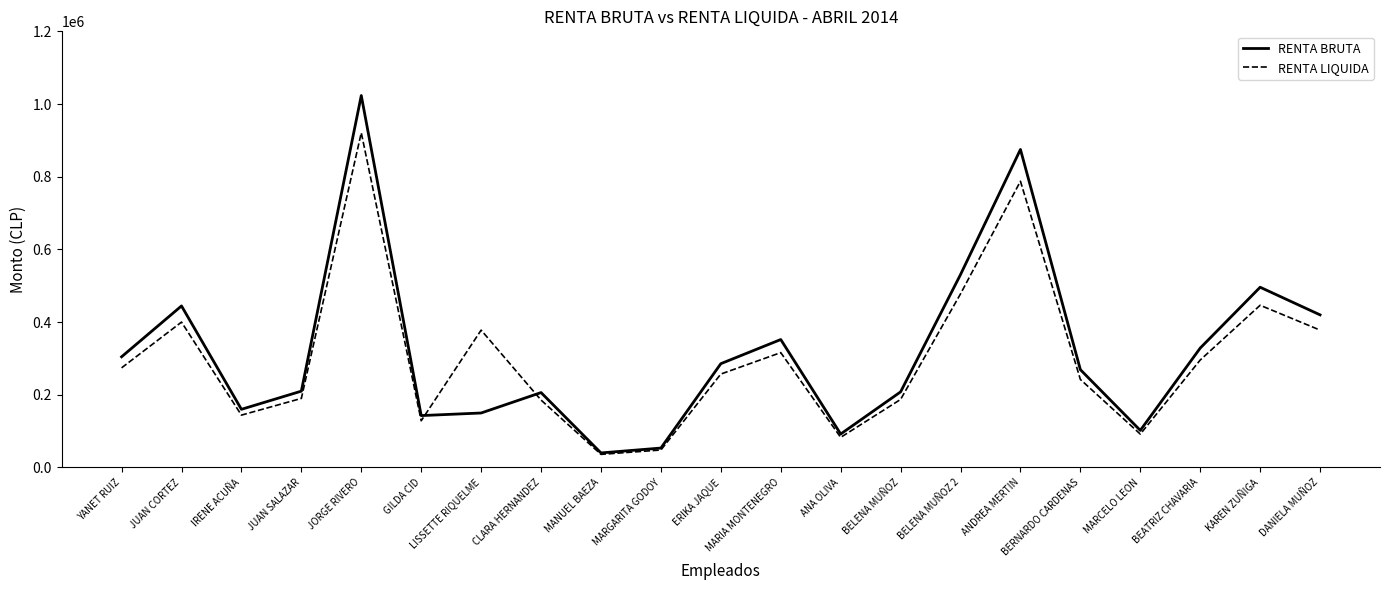

Which series has the largest total across all categories?

RENTA BRUTA